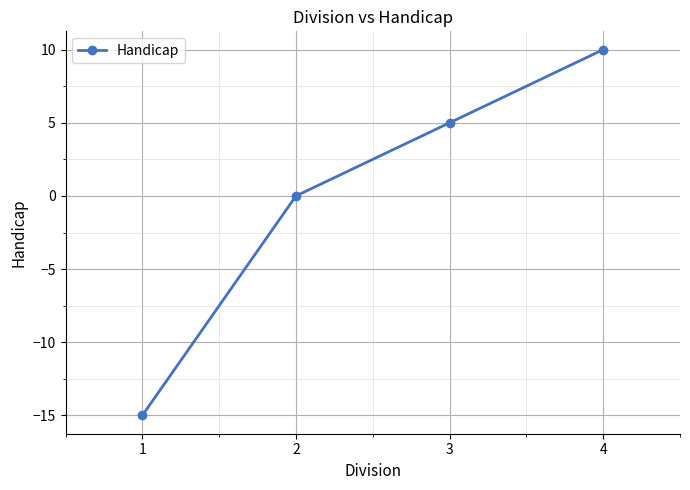

Reading left to right, what are all the values shown in this chart?

-15	0	5	10